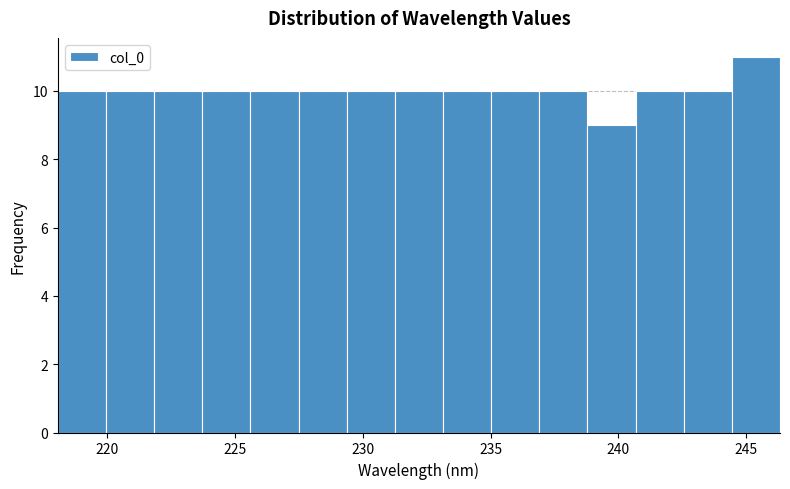

Read against the x-axis, roughly where is the centre of the tallest bar?

245.5